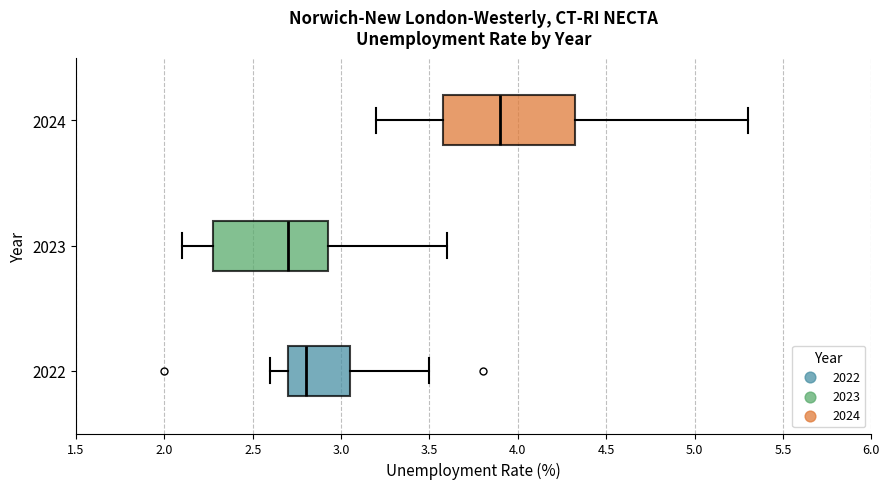

Reading bottom to top, transcribe this box plot: for each box, give where its median line is, the range the box spans, and where its two whiskers end, as read against the x-axis. The values are not printed on the chart, so give them approximately, as read against the axis.

2022: median 2.80, box 2.70 to 3.05, whiskers 2.60 to 3.50
2023: median 2.70, box 2.30 to 2.95, whiskers 2.10 to 3.60
2024: median 3.90, box 3.60 to 4.35, whiskers 3.20 to 5.30